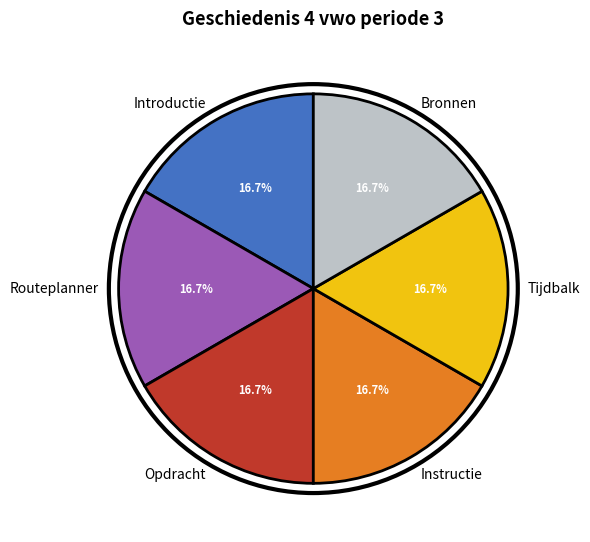

What portion of the pie excludes Introductie?

83.3%